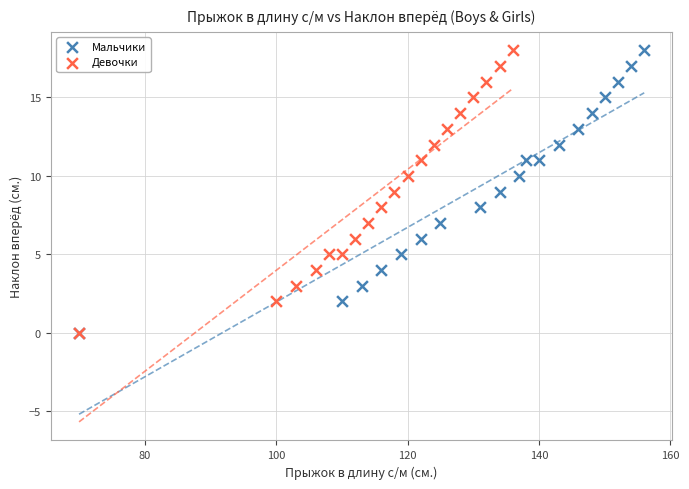

What are all the series names shown in the legend?

Мальчики, Девочки